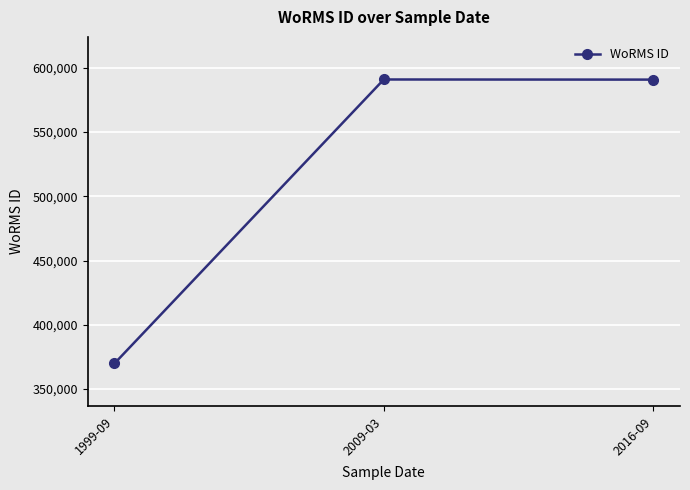

How many data points does each series have?

3